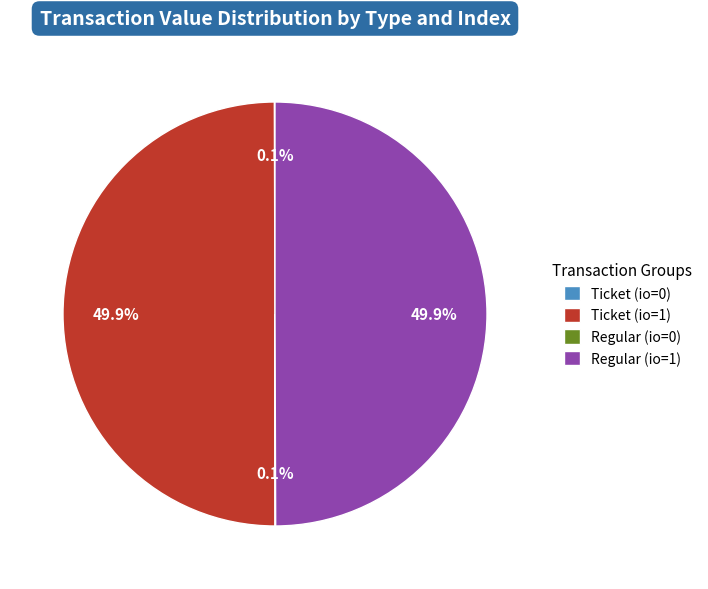

Is there any slice that represents more than half of the pie?

No